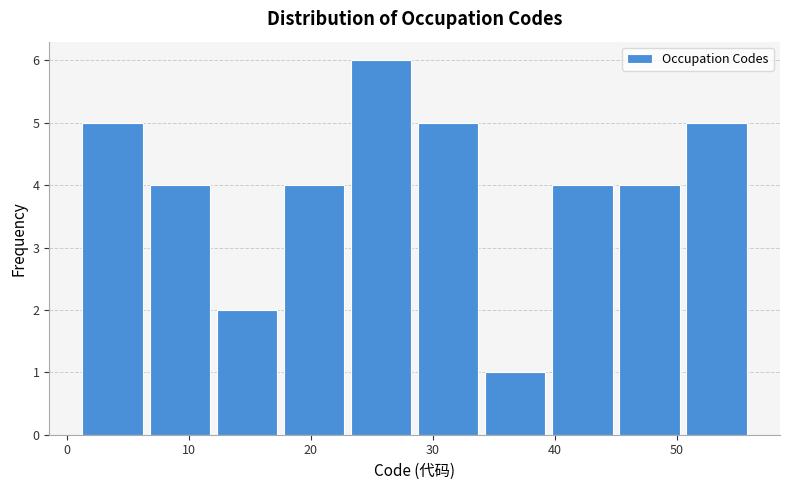

Over which range of the x-axis is the bar tallest?

23.0 to 28.5